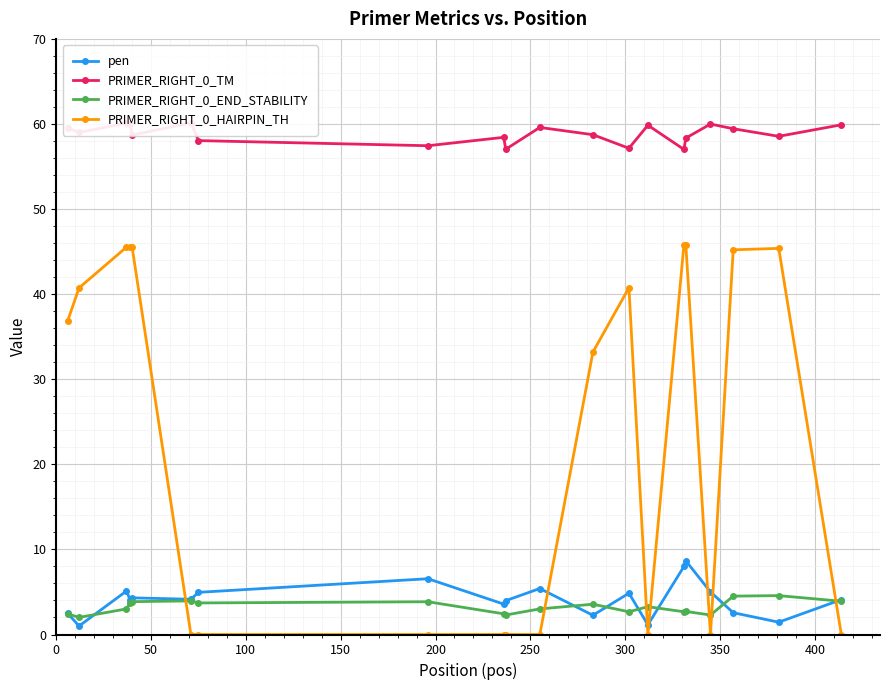

What are all the series names shown in the legend?

pen, PRIMER_RIGHT_0_TM, PRIMER_RIGHT_0_END_STABILITY, PRIMER_RIGHT_0_HAIRPIN_TH